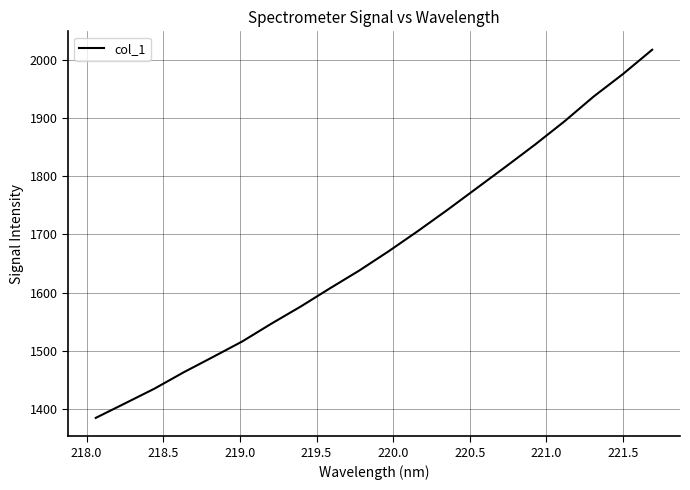

What is the minimum value shown in the chart?

1384.9